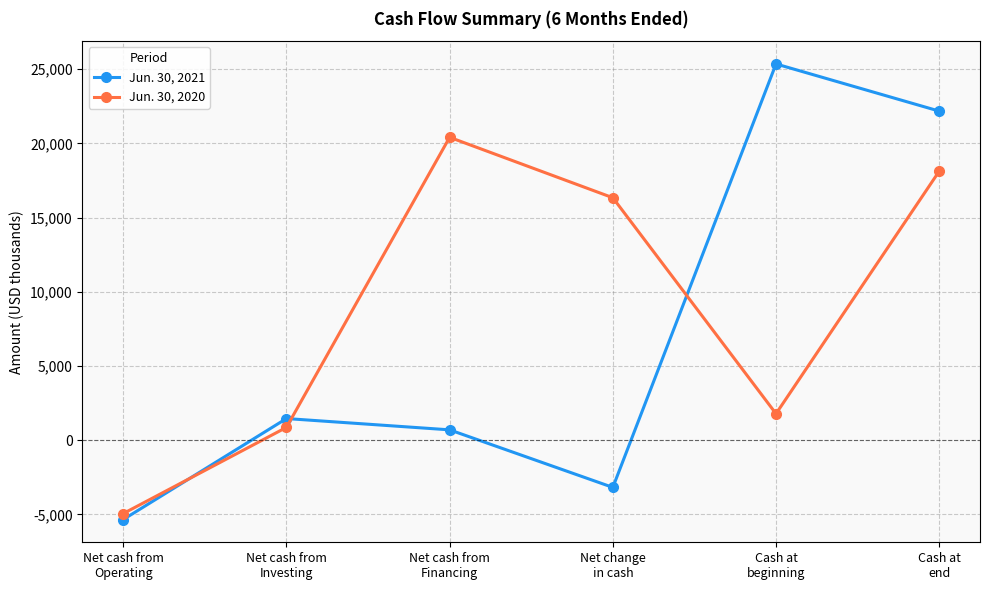

What is the value of the Jun. 30, 2021 point at the 1st from the left?

-5339